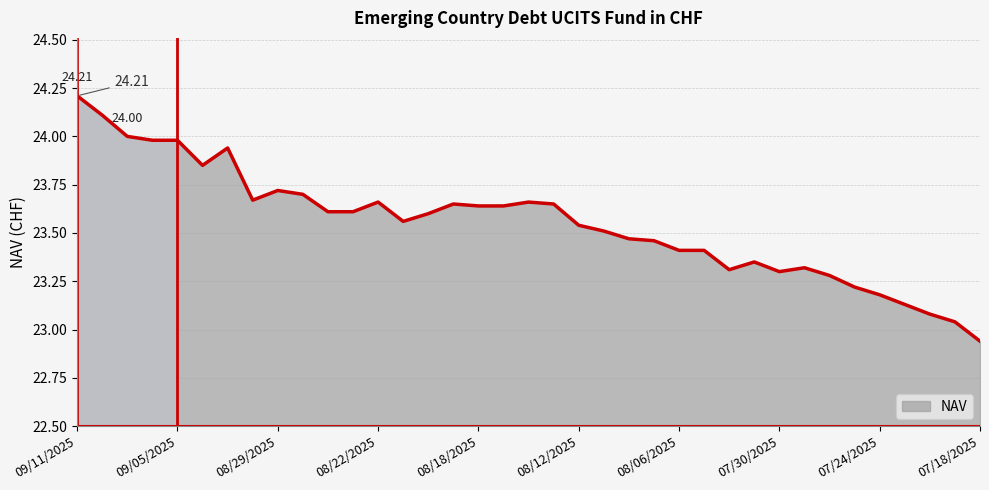

How many lines are shown in the chart?

1